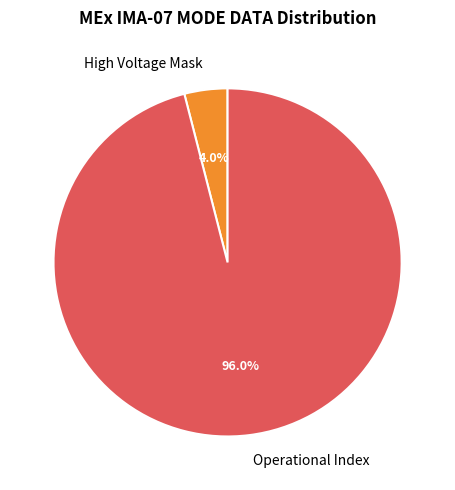

How many slices are in this pie chart?

2